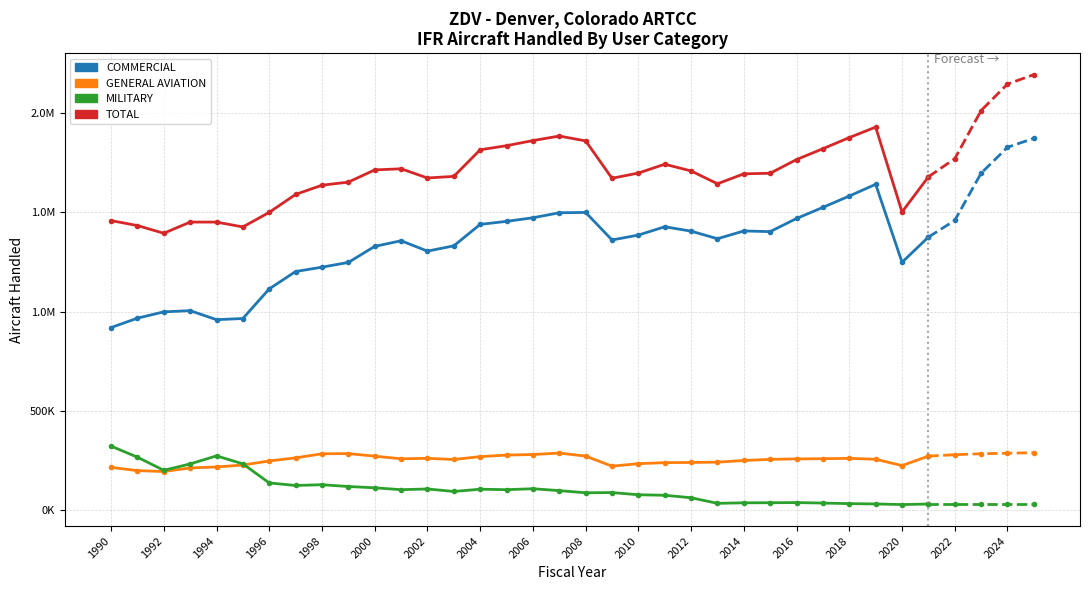

How many data points in MILITARY are above 103316?

15